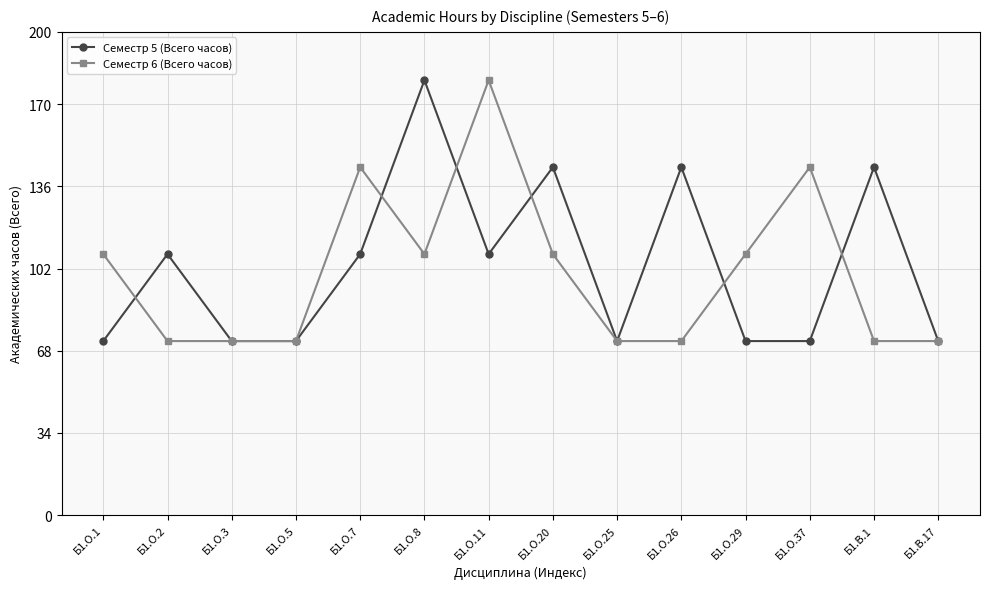

What is the label of the 10th point from the left?

Б1.О.26